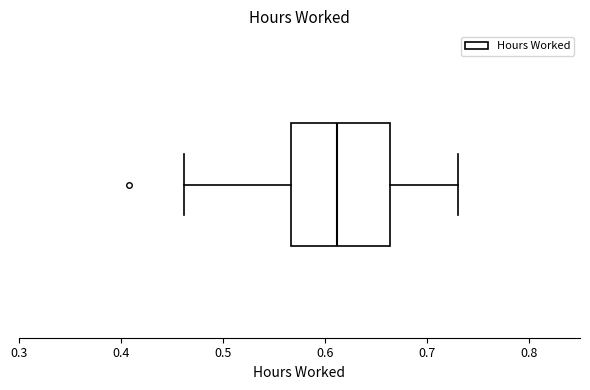

Read this box plot against the x-axis: the position of the median line, the range covered by the box, and the ends of both whiskers. The values are not printed on the chart, so give them approximately, as read against the axis.

median 0.61, box 0.57 to 0.66, whiskers 0.46 to 0.73